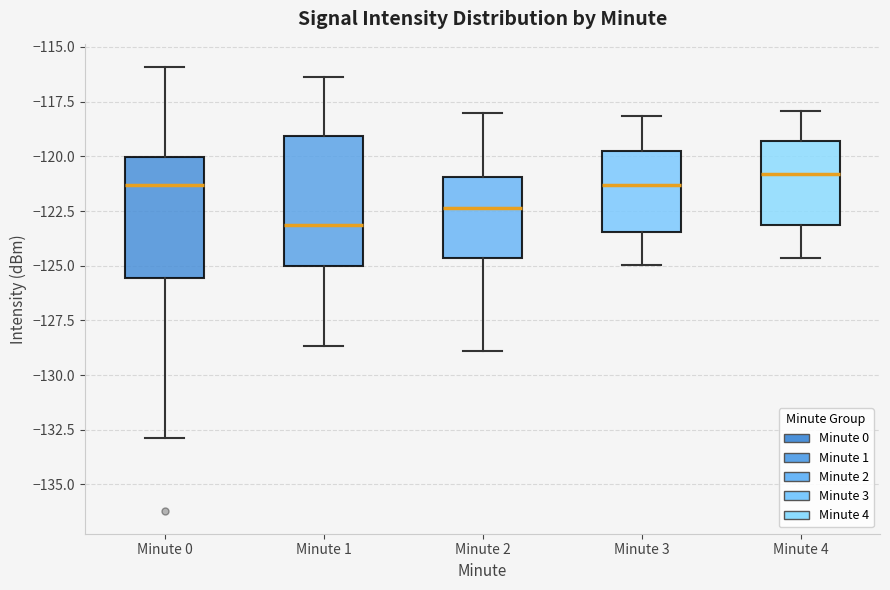

Where does the median line of the box for Minute 1 sit on the y-axis? The values are not printed on the chart, so give them approximately, as read against the axis.

-123.0